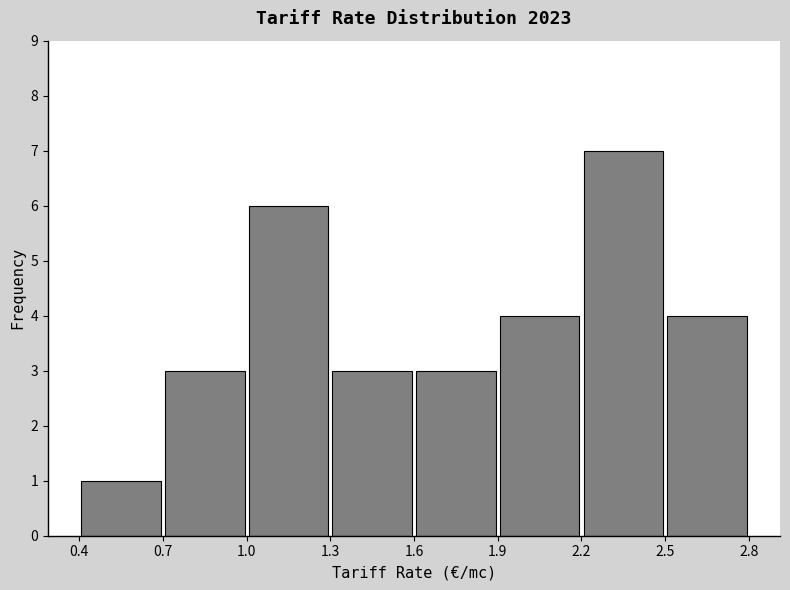

What is the height of the bar covering 2.2 to 2.5 on the x-axis? The values are not printed on the chart, so give them approximately, as read against the axis.

7